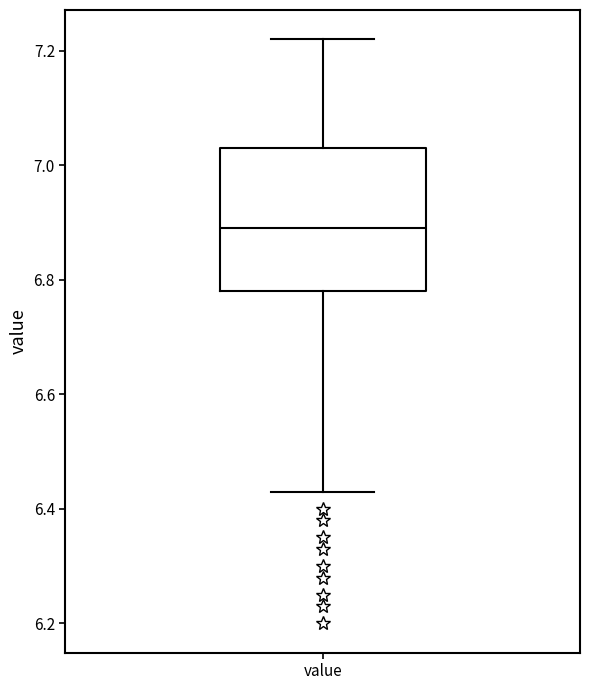

Where does the upper whisker of the box for value end on the y-axis? The values are not printed on the chart, so give them approximately, as read against the axis.

7.22